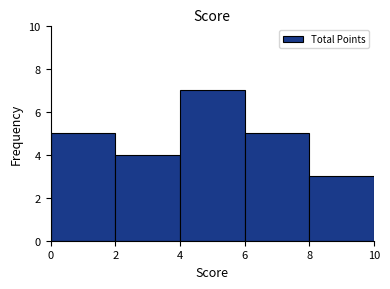

Reading left to right, transcribe this chart: for each bar, give the range it covers on the x-axis and its height. The values are not printed on the chart, so give them approximately, as read against the axis.

0 to 2: 5
2 to 4: 4
4 to 6: 7
6 to 8: 5
8 to 10: 3